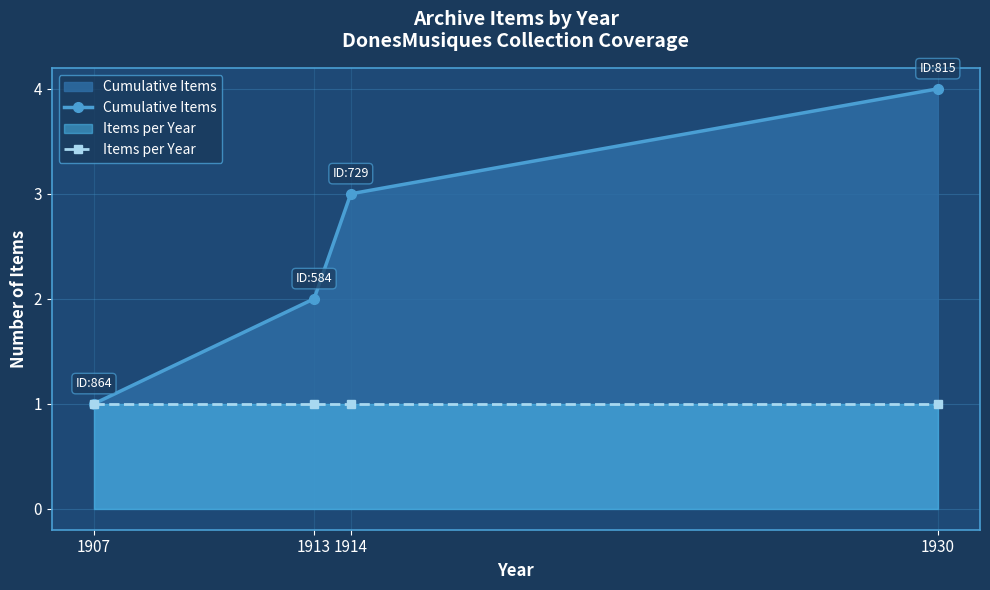

Rank the series by their average value, from highest to lowest.

Cumulative Items, Items per Year